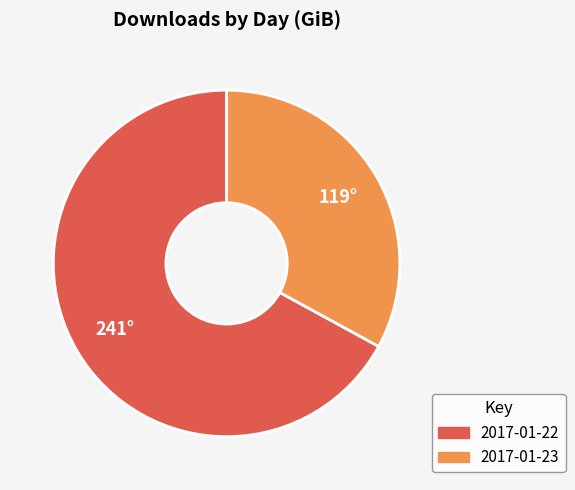

Between 2017-01-23 and 2017-01-22, which is larger?

2017-01-22